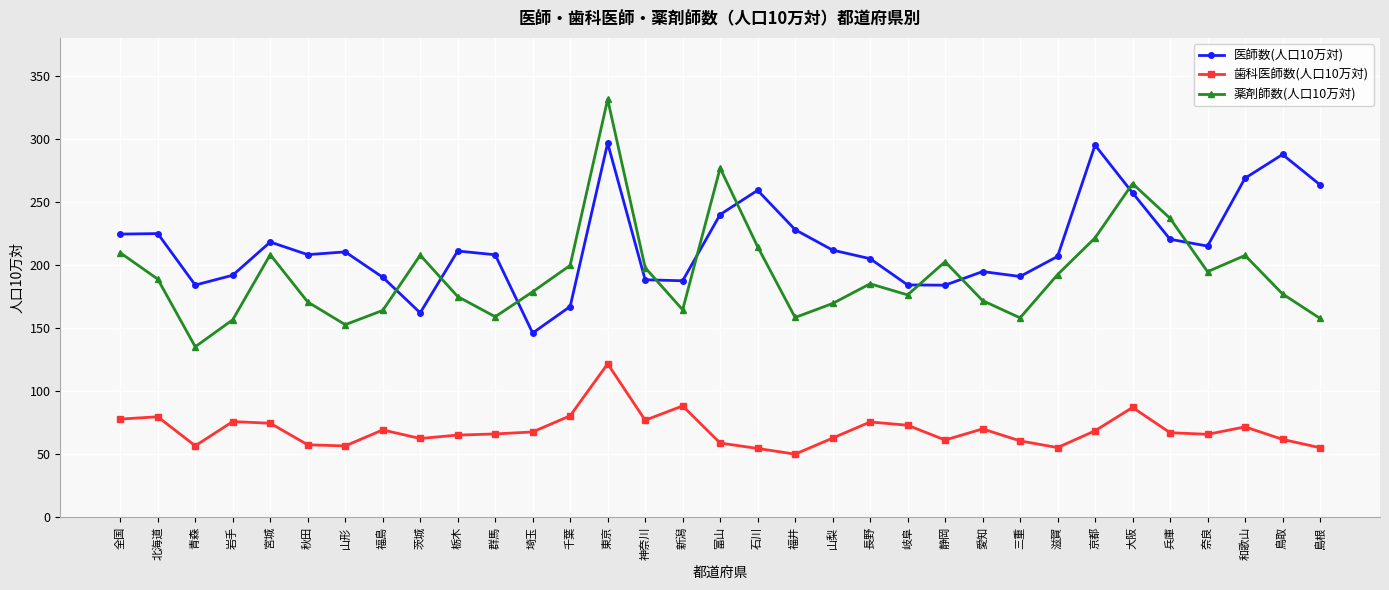

What is the spread (max minus min) of values at 茨城?

145.3